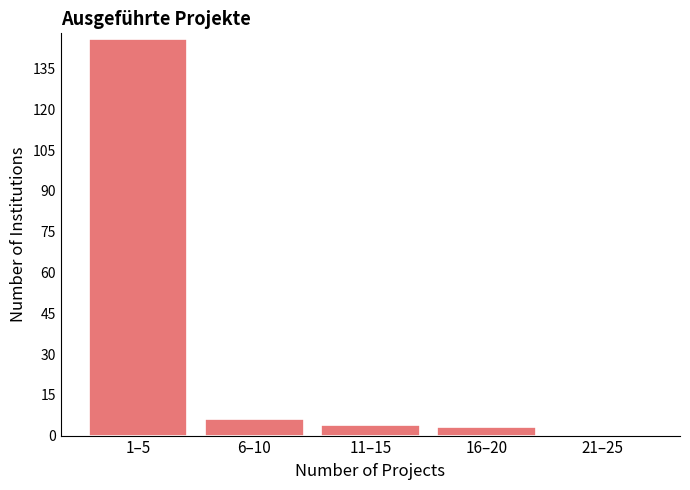

Reading right to left, extract all data points from this chart.

21–25=0	16–20=3	11–15=4	6–10=6	1–5=146